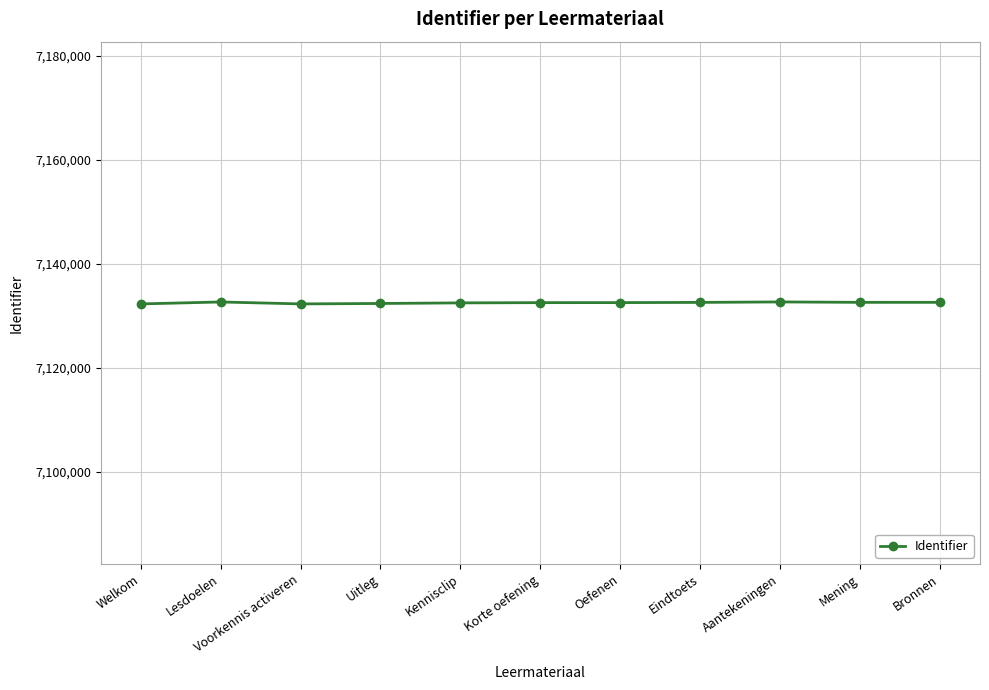

What is the greatest value displayed?

7132695